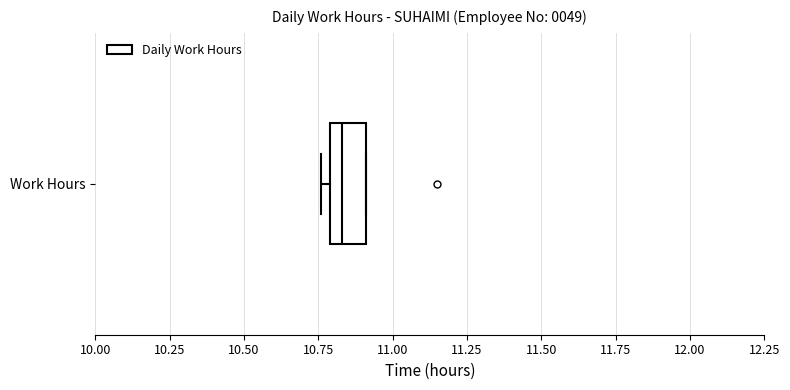

Transcribe this box plot: give where the median line is, the range the box spans, and where the two whiskers end, as read against the x-axis. The values are not printed on the chart, so give them approximately, as read against the axis.

median 10.85, box 10.80 to 10.90, whiskers 10.75 to 10.90